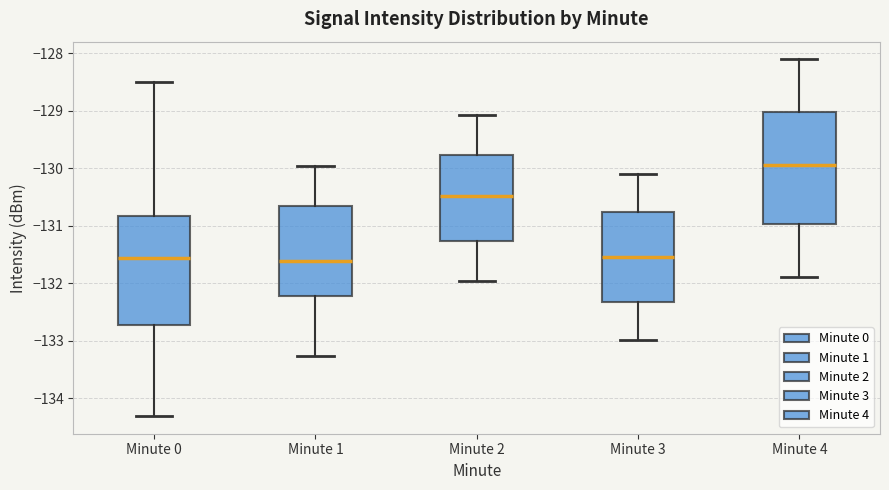

Reading left to right, read every box against the y-axis: the position of its median line, the range the box covers, and the ends of its whiskers. The values are not printed on the chart, so give them approximately, as read against the axis.

Minute 0: median -131.6, box -132.7 to -130.8, whiskers -134.3 to -128.5
Minute 1: median -131.6, box -132.2 to -130.7, whiskers -133.3 to -130.0
Minute 2: median -130.5, box -131.3 to -129.8, whiskers -132.0 to -129.1
Minute 3: median -131.5, box -132.3 to -130.8, whiskers -133.0 to -130.1
Minute 4: median -129.9, box -131.0 to -129.0, whiskers -131.9 to -128.1